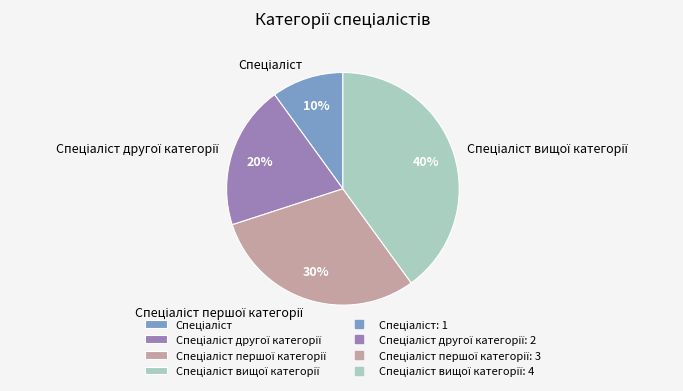

Is there a majority slice in this chart?

No